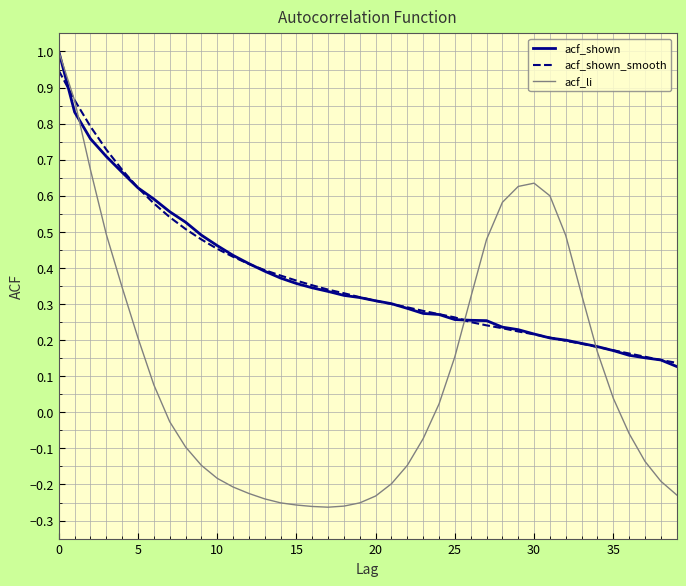

True or false: acf_shown and acf_li cross at least once.

True